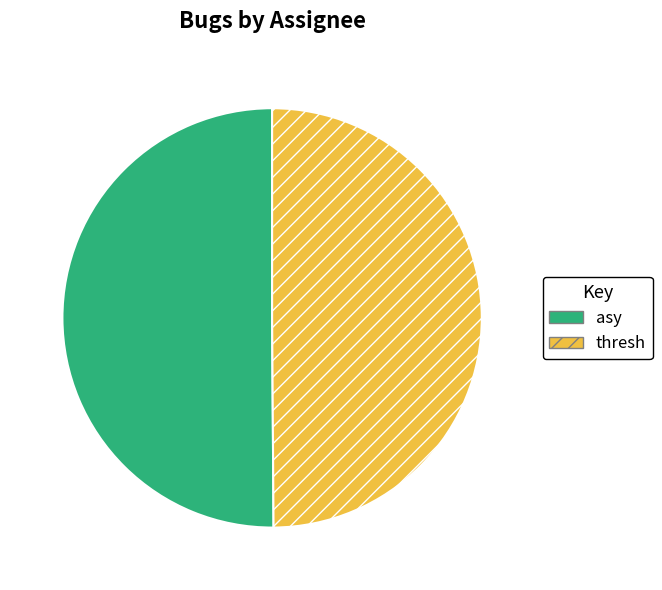

True or false: asy accounts for 50% of the total.

True